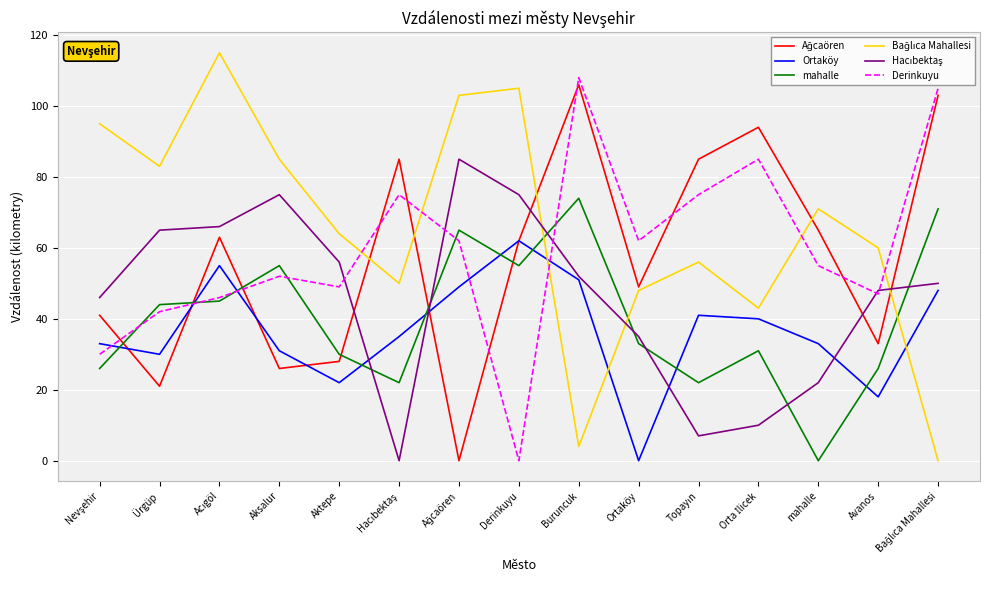

Is this an area chart (filled region under the line)?

No